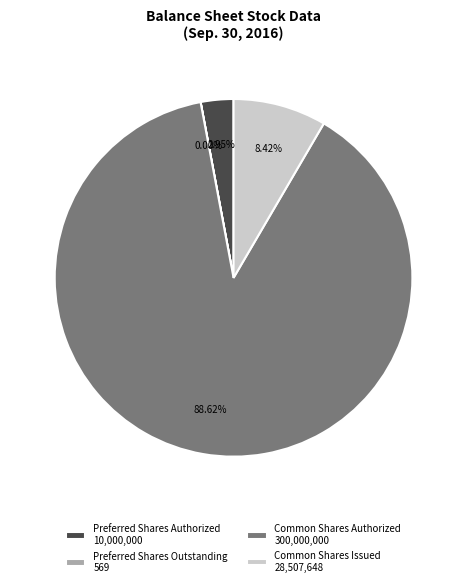

Combined, do Common Shares Issued 28,507,648 and Preferred Shares Authorized 10,000,000 account for over 50%?

No